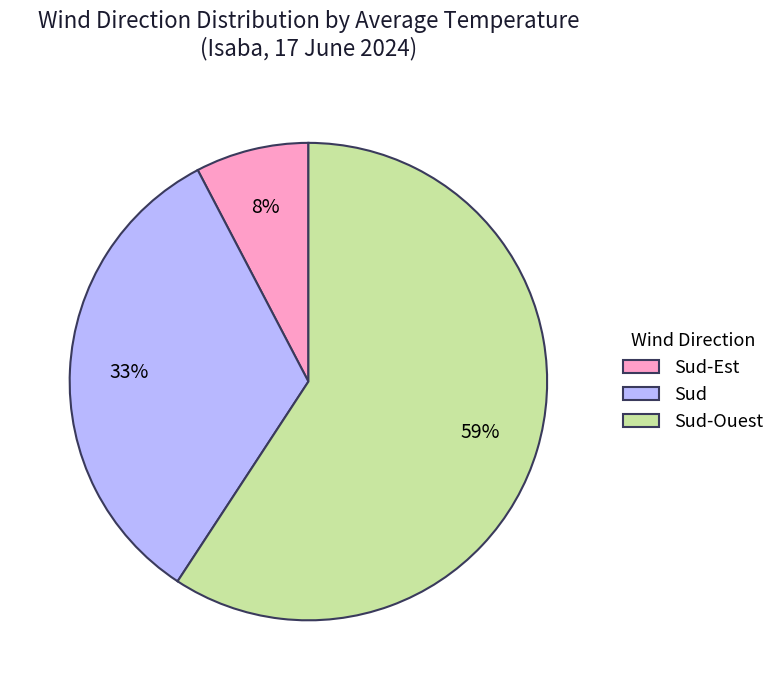

How many slices are in this pie chart?

3